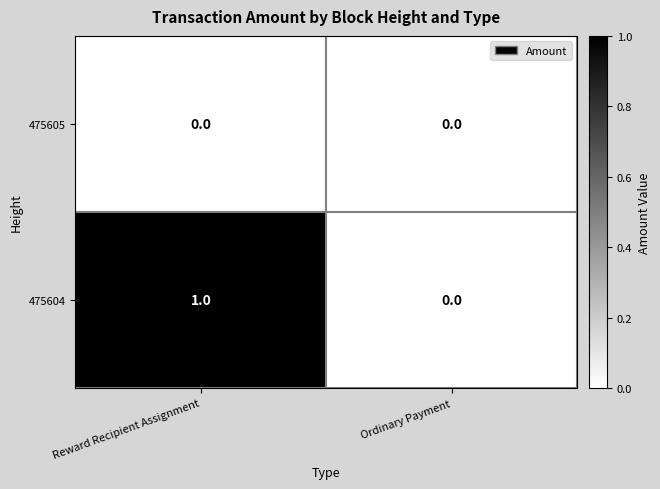

Which series has the largest range (max minus min)?

475604